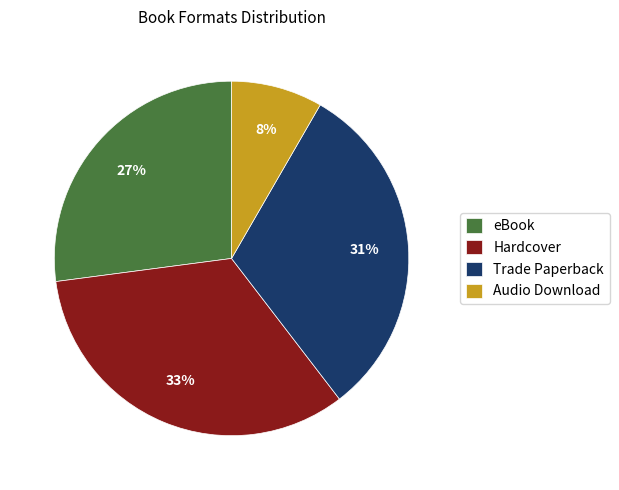

Does Trade Paperback account for over 50% of the chart?

No